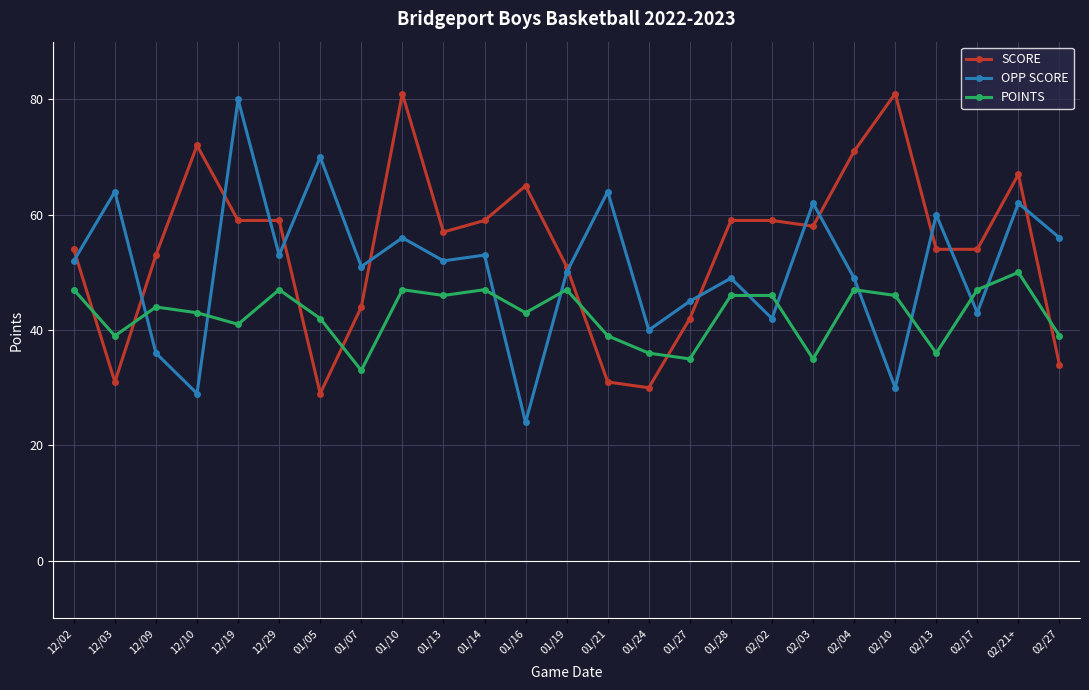

What is the highest value of the SCORE series?

81